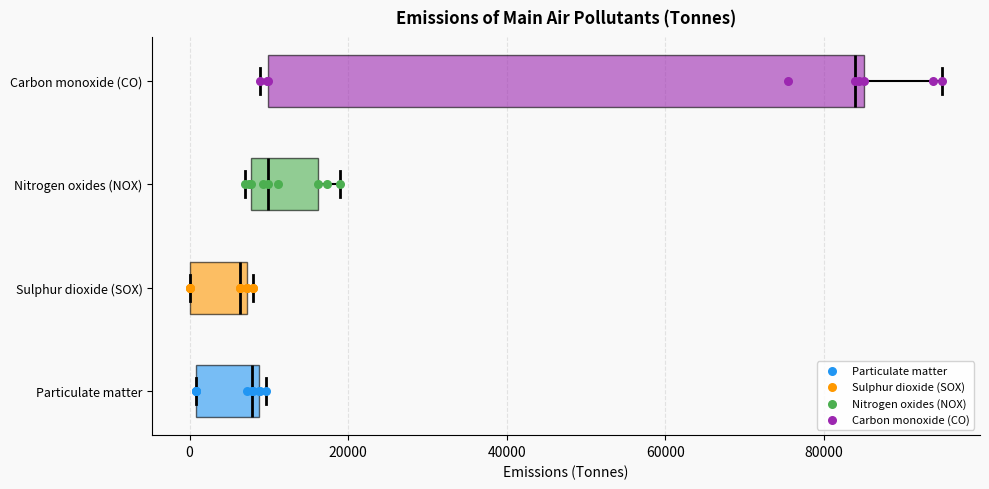

Reading bottom to top, transcribe this box plot: for each box, give where its median line is, the range the box spans, and where its two whiskers end, as read against the x-axis. The values are not printed on the chart, so give them approximately, as read against the axis.

Particulate matter: median 8000 (just left of the box's right edge), box 0 to 8000, whiskers 0 to 10000
Sulphur dioxide (SOX): median 6000, box 0 to 8000, whiskers 0 to 8000 (just right of the box's right edge)
Nitrogen oxides (NOX): median 10000, box 8000 to 16000, whiskers 6000 to 18000
Carbon monoxide (CO): median 84000, box 10000 to 86000, whiskers 8000 to 94000